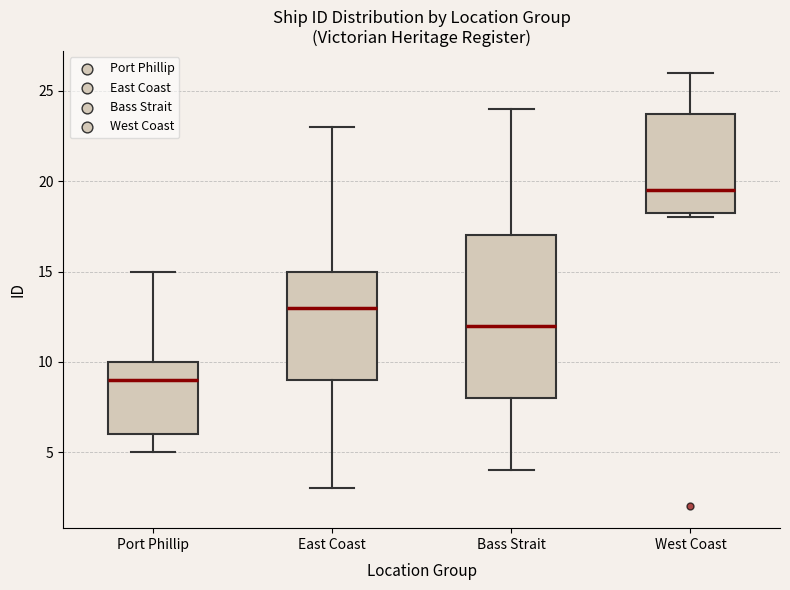

Reading left to right, transcribe this box plot: for each box, give where its median line is, the range the box spans, and where its two whiskers end, as read against the y-axis. The values are not printed on the chart, so give them approximately, as read against the axis.

Port Phillip: median 9.0, box 6.0 to 10.0, whiskers 5.0 to 15.0
East Coast: median 13.0, box 9.0 to 15.0, whiskers 3.0 to 23.0
Bass Strait: median 12.0, box 8.0 to 17.0, whiskers 4.0 to 24.0
West Coast: median 19.5, box 18.5 to 24.0, whiskers 18.0 to 26.0